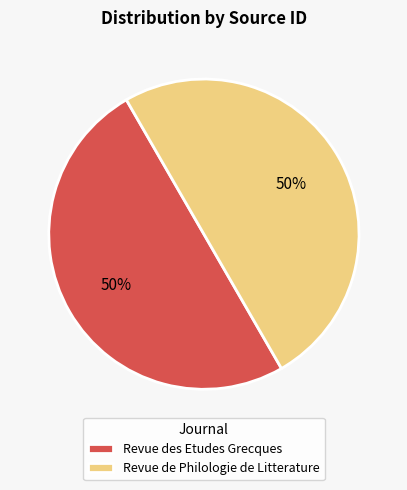

Combined, do Revue des Etudes Grecques and Revue de Philologie de Litterature account for over 50%?

Yes